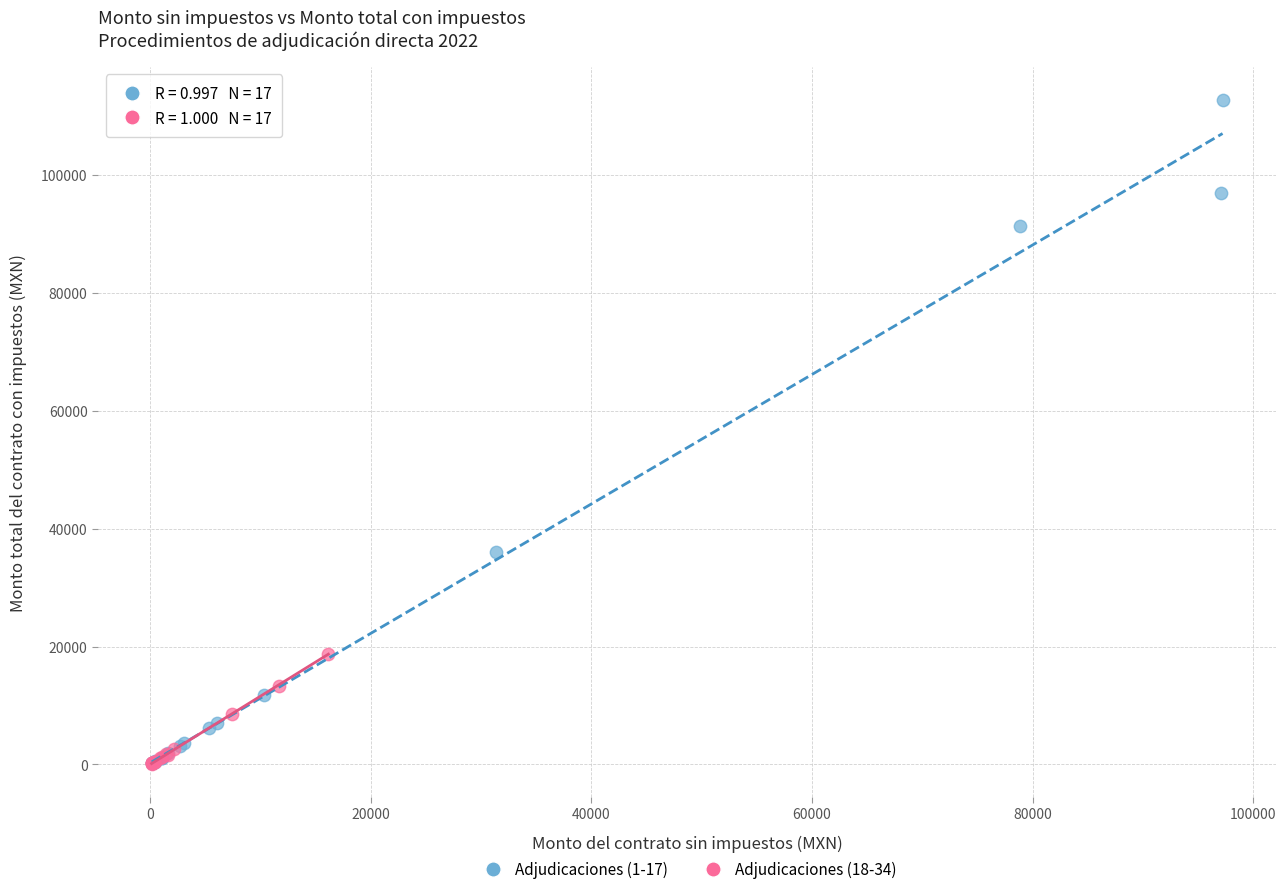

Which series has the largest Y range (max minus min)?

Adjudicaciones (1-17)